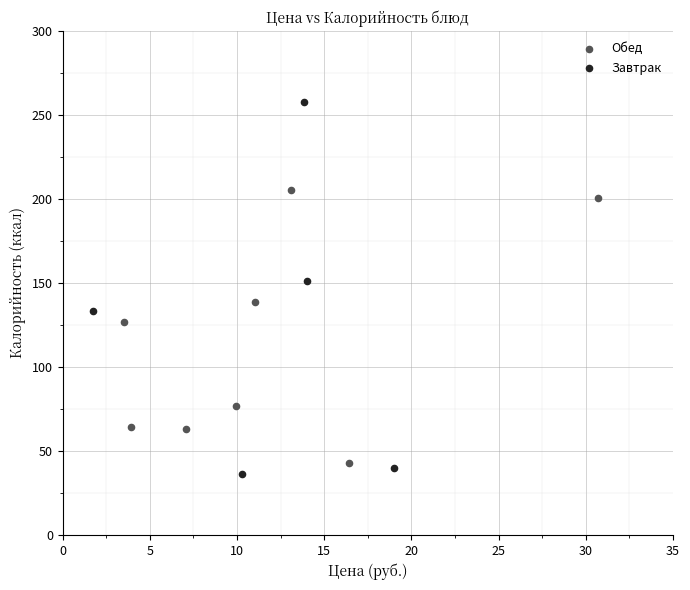

Which series contains the highest Y value?

Завтрак